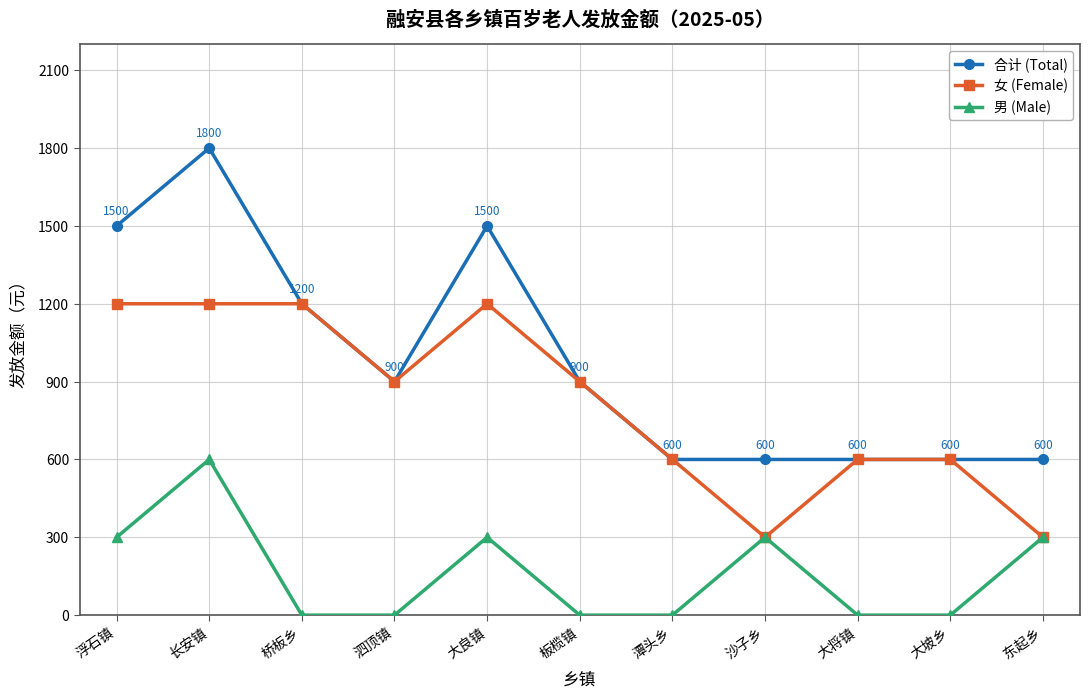

What position from the left is 沙子乡?

8